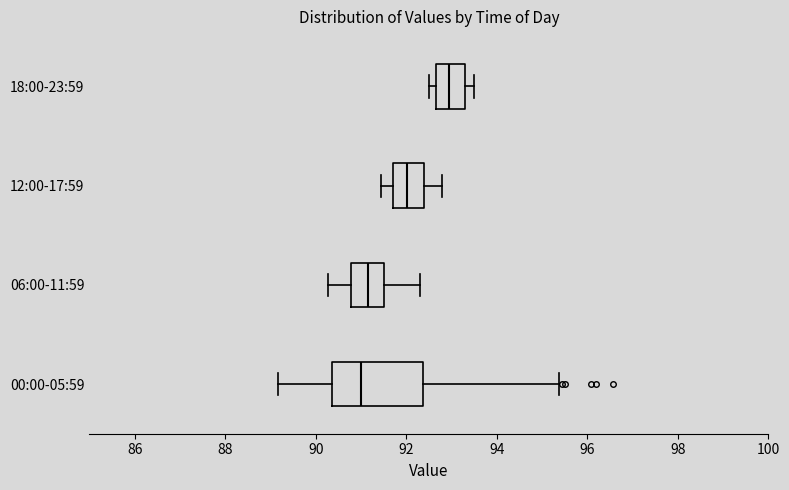

Which box is the widest, from its left edge to its right edge?

00:00-05:59